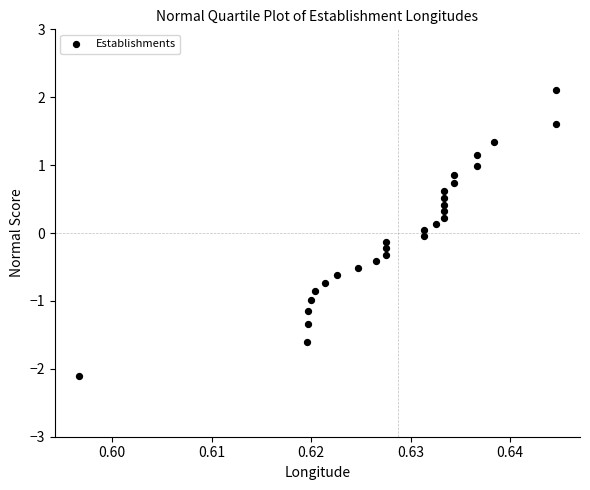

What is the range of Y values (max minus min)?

4.2